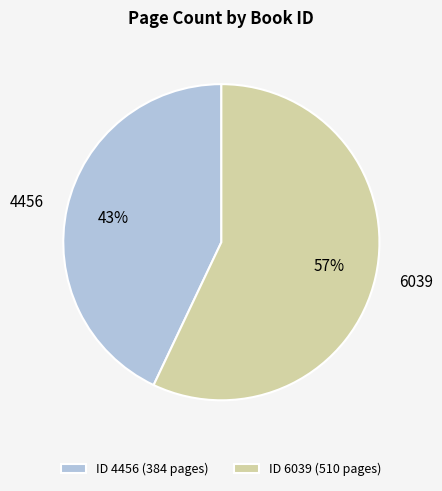

Which has a higher value, ID 6039 (510 pages) or ID 4456 (384 pages)?

ID 6039 (510 pages)